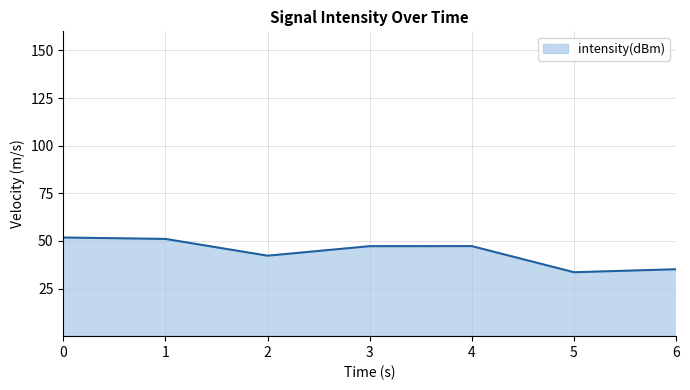

What is the difference between the maximum and minimum values?

125.0